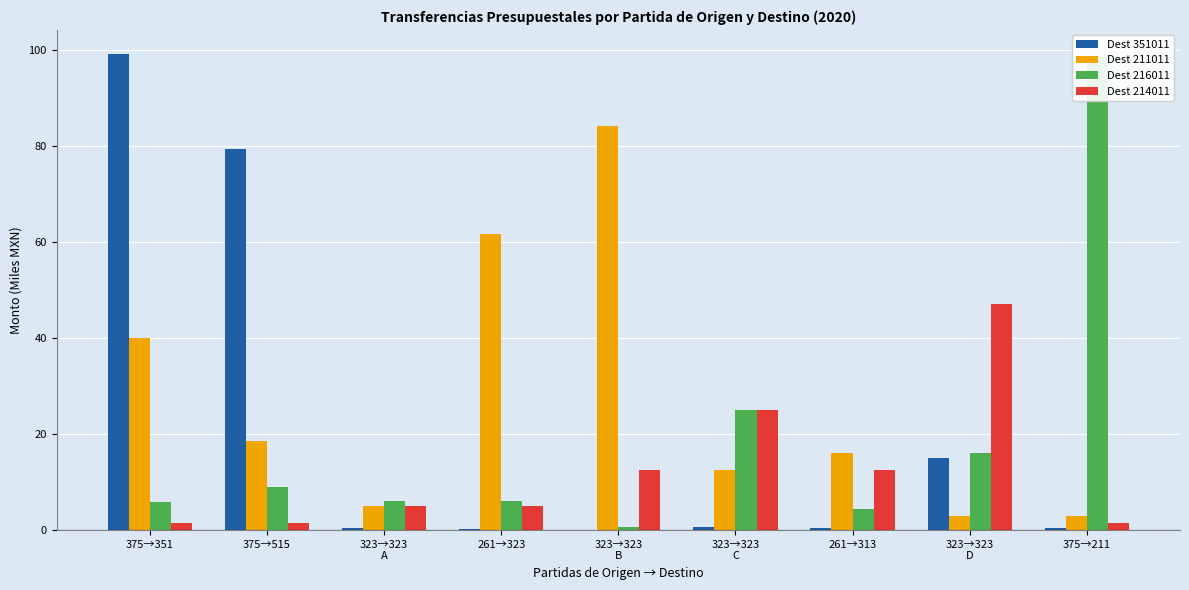

What is the highest value of the Dest 214011 series?

47.1